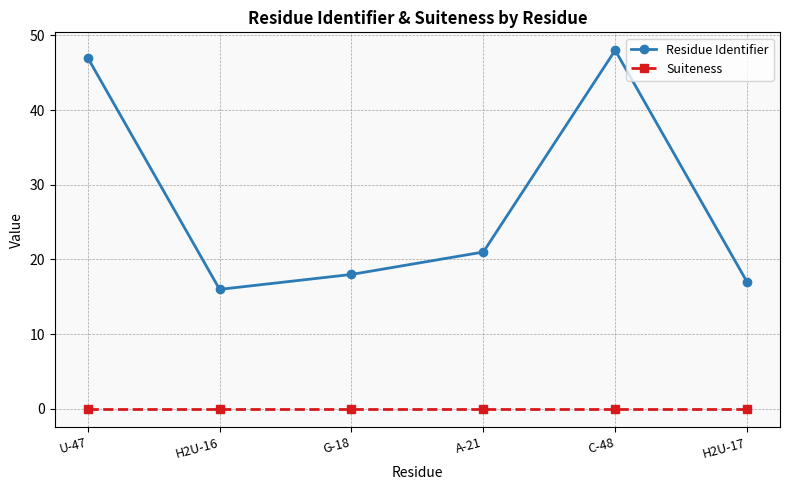

True or false: Residue Identifier has a value of 21 at A-21.

True